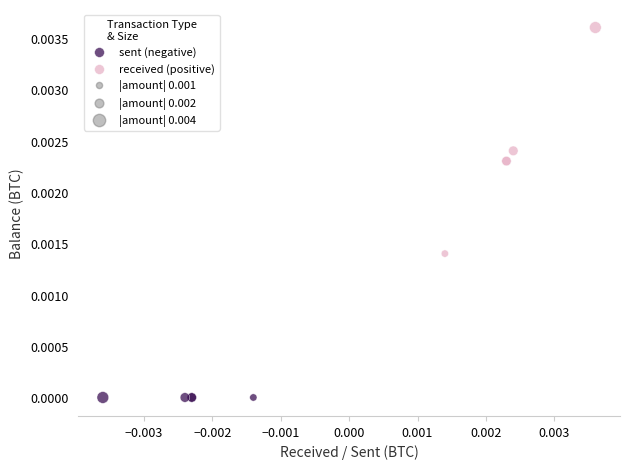

Which series reaches the minimum Y coordinate?

sent (negative)